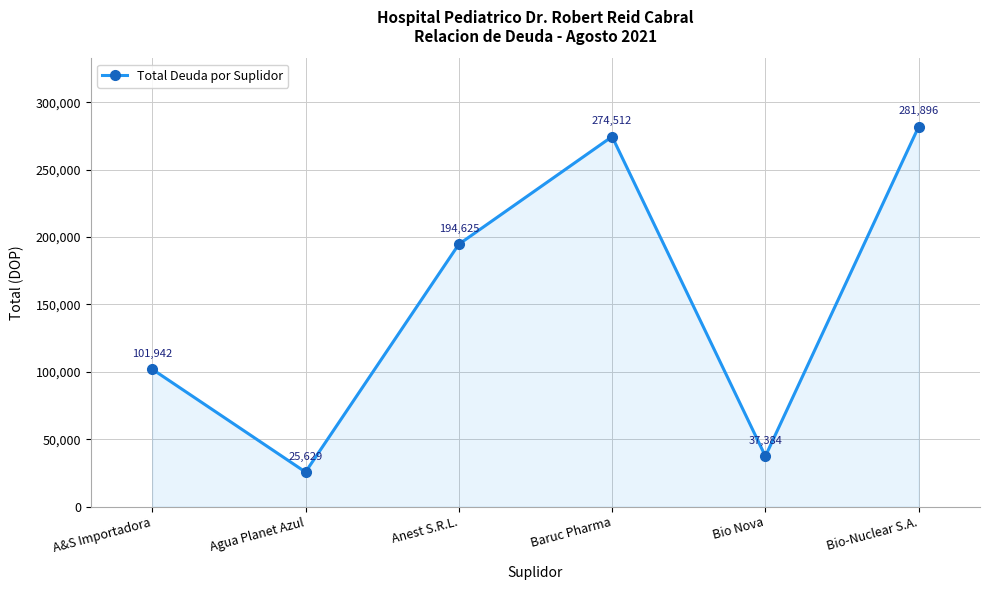

The chart shows a value of 111362.6 at Bio-Nuclear S.A.. True or false?

False